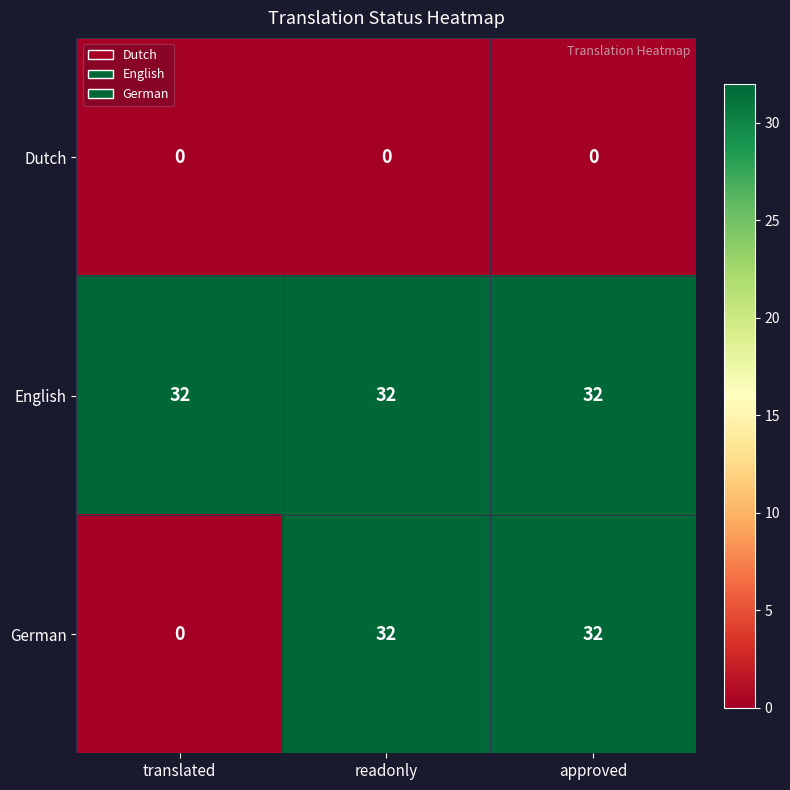

What is the maximum value shown in the chart?

32